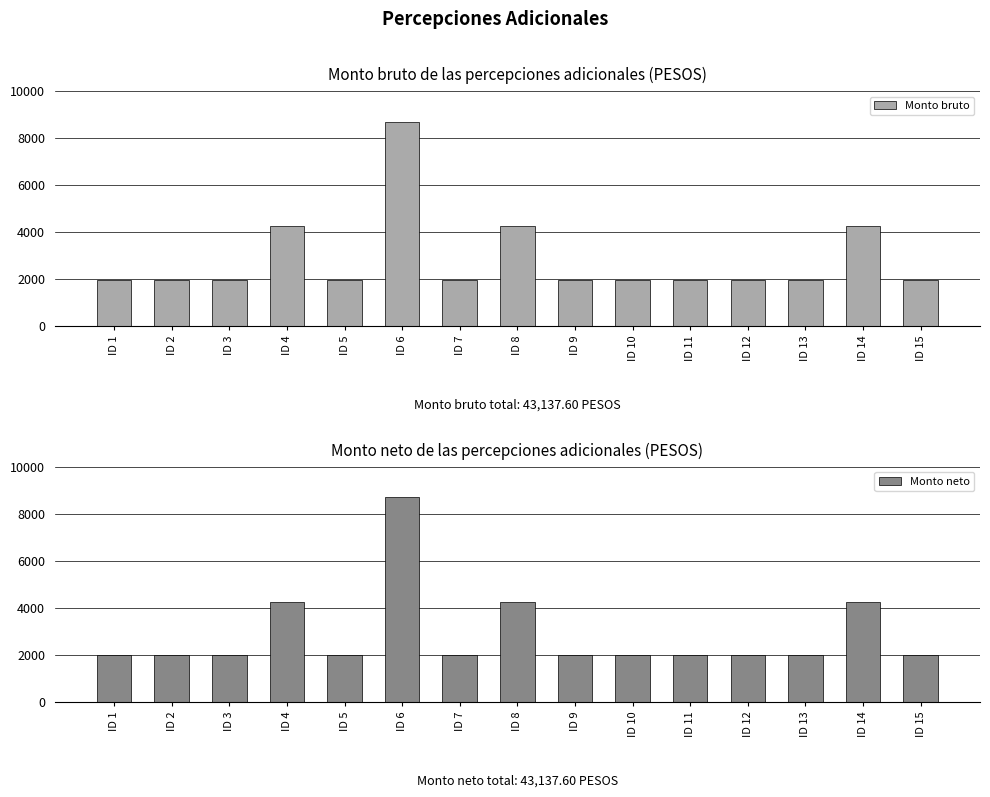

Reading left to right, what are all the values shown in this chart?

Monto bruto: 1974.8	1974.8	1974.8	4239.8	1974.8	8694.8	1974.8	4239.8	1974.8	1974.8	1974.8	1974.8	1974.8	4239.8	1974.8
Monto neto: 1974.8	1974.8	1974.8	4239.8	1974.8	8694.8	1974.8	4239.8	1974.8	1974.8	1974.8	1974.8	1974.8	4239.8	1974.8